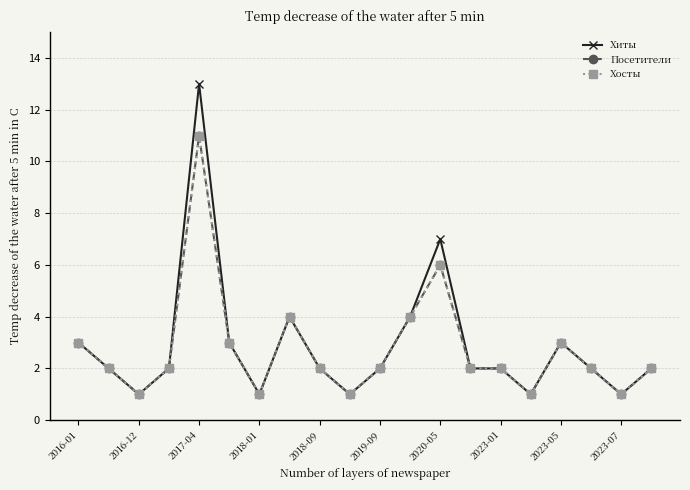

Reading right to left, what are all the values shown in this chart?

Хиты: 2	1	2	3	1	2	2	7	4	2	1	2	4	1	3	13	2	1	2	3
Посетители: 2	1	2	3	1	2	2	6	4	2	1	2	4	1	3	11	2	1	2	3
Хосты: 2	1	2	3	1	2	2	6	4	2	1	2	4	1	3	11	2	1	2	3